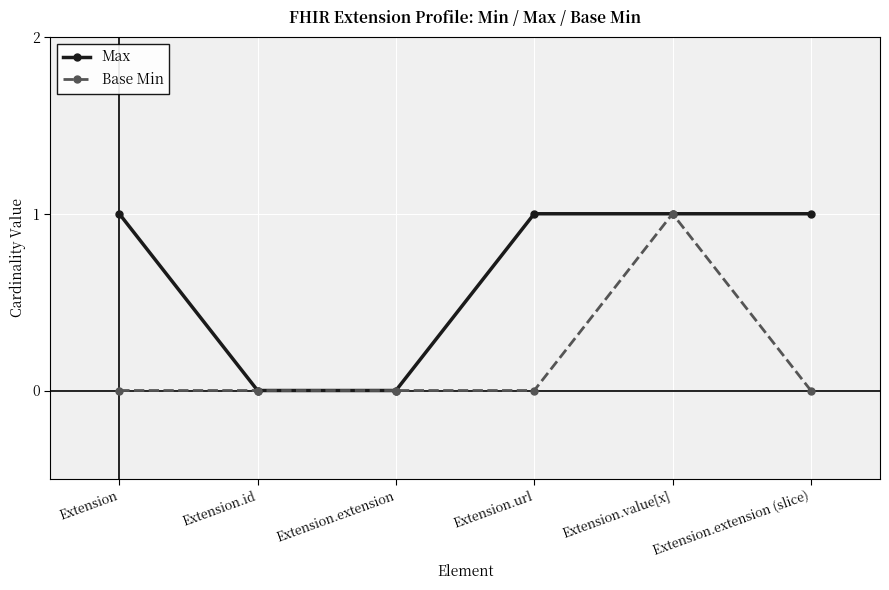

At which category is the sum across all series the highest?

Extension.value[x]